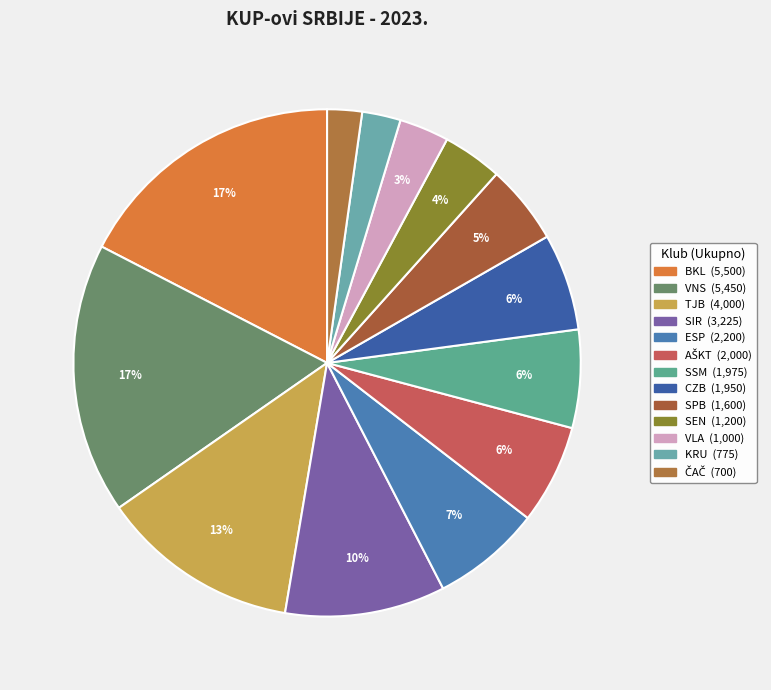

To the nearest percent, what portion does ČAČ represent?

2%